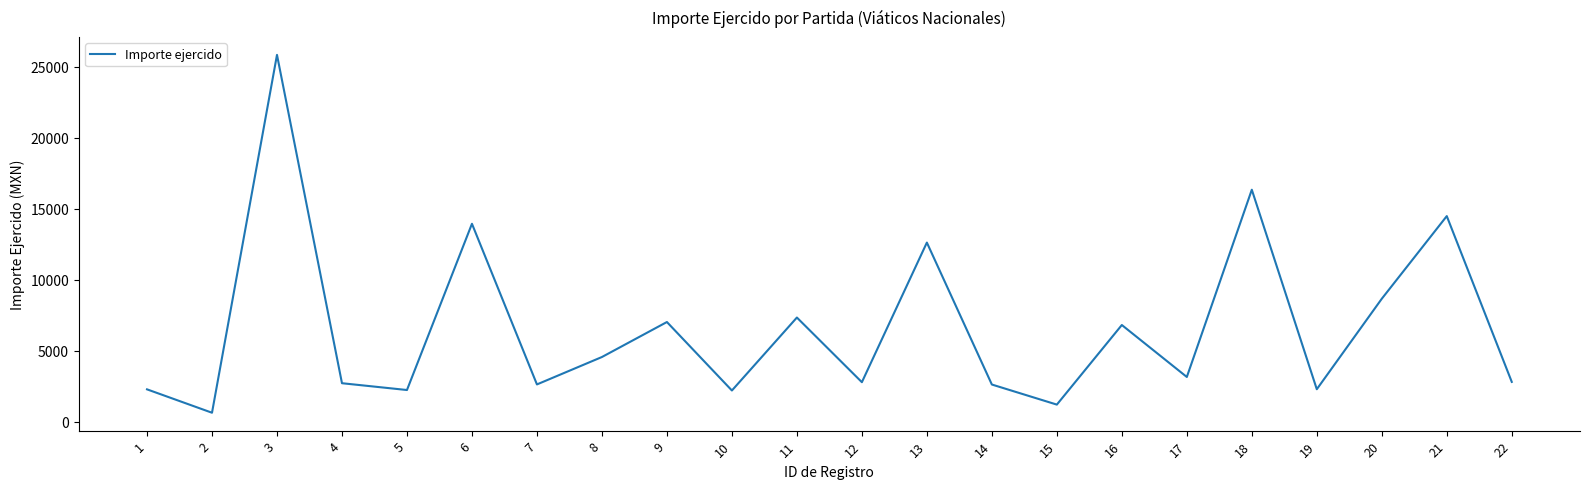

At which category does the data reach its first local peak?

3